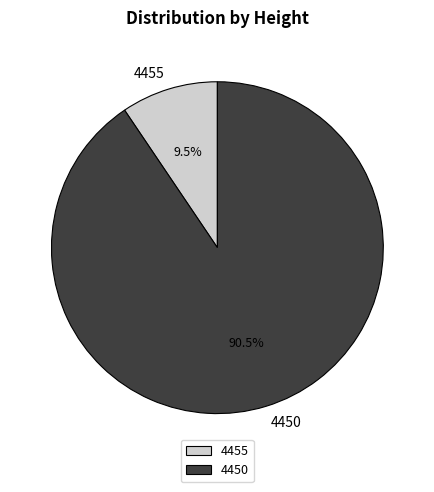

What is the ratio of the value at 4455 to the value at 4450?

0.1